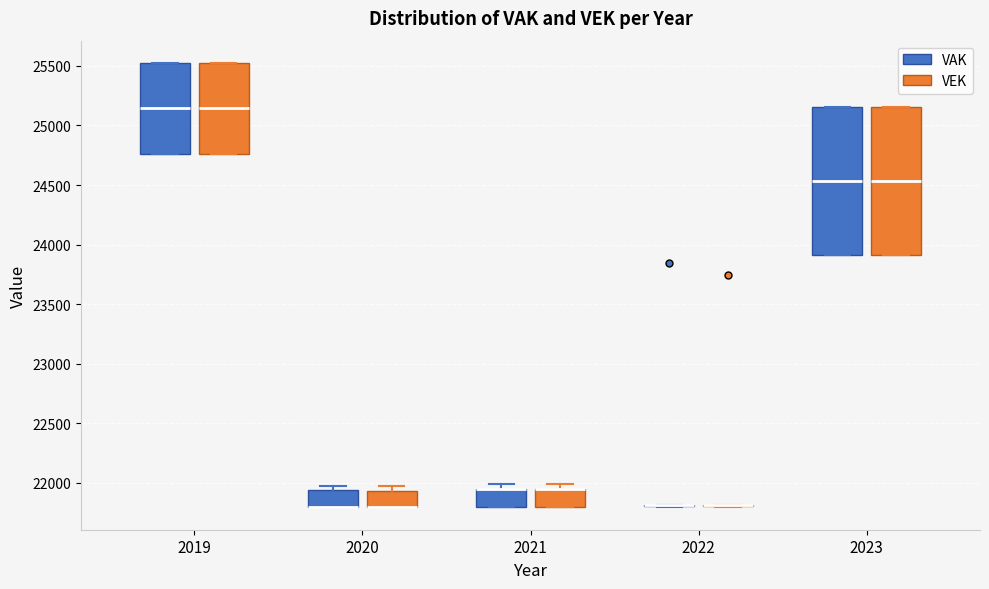

Where is the lower edge of the box for 2021 (VAK) on the y-axis? The values are not printed on the chart, so give them approximately, as read against the axis.

21800